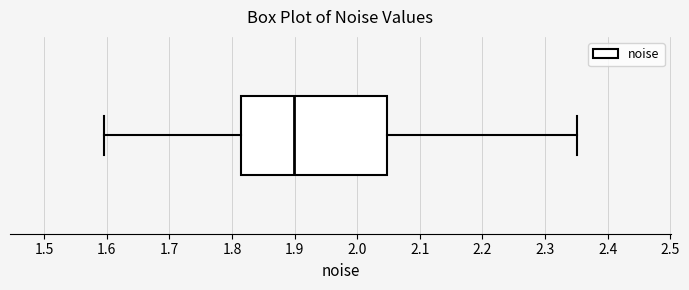

Read this box plot against the x-axis: the position of the median line, the range covered by the box, and the ends of both whiskers. The values are not printed on the chart, so give them approximately, as read against the axis.

median 1.90, box 1.81 to 2.05, whiskers 1.60 to 2.35